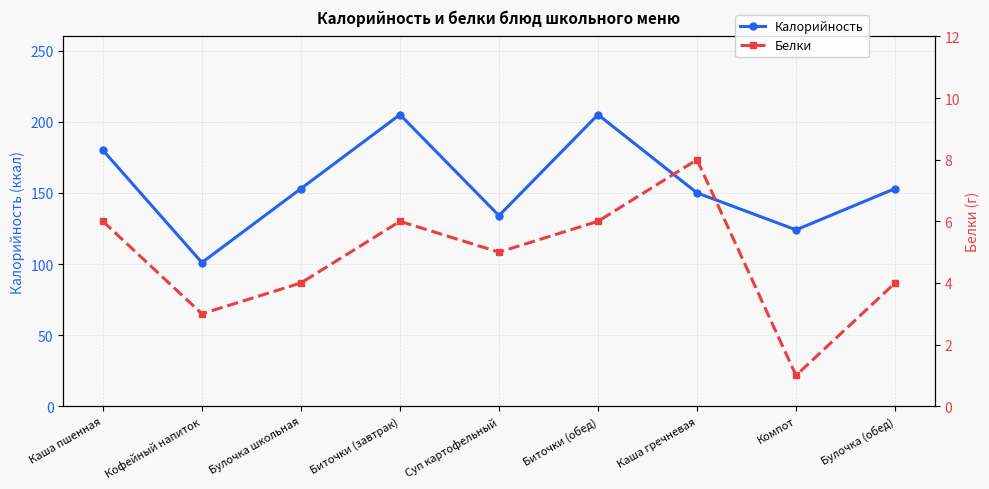

What is the sum of the Белки values at Кофейный напиток and Каша пшенная?

9